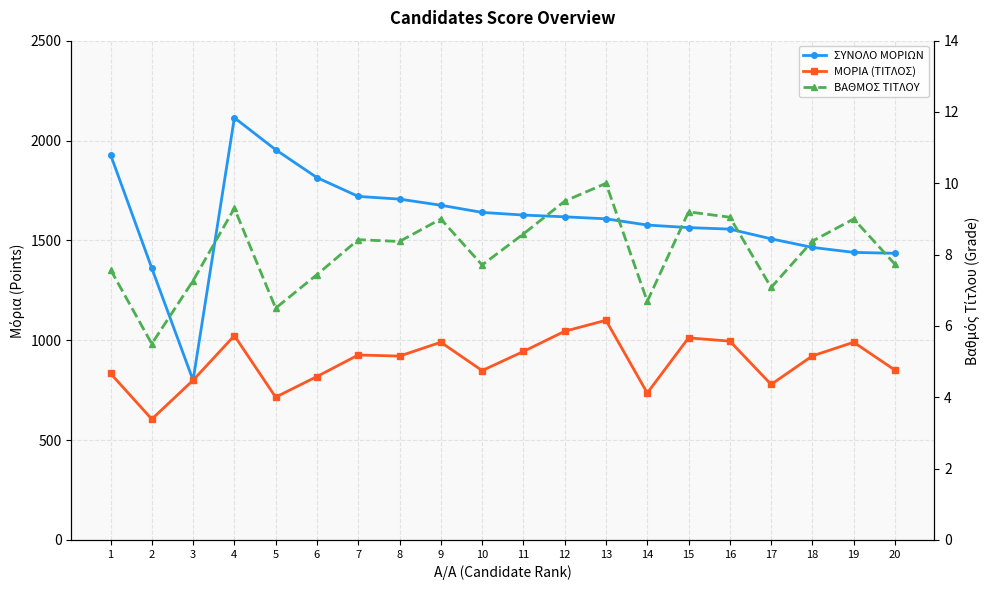

Where is ΣΥΝΟΛΟ ΜΟΡΙΩΝ nearest to the value 1456?

18